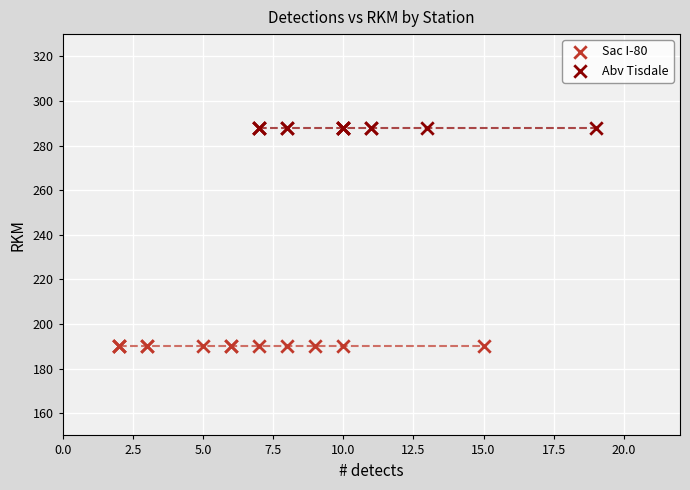

What are all the series names shown in the legend?

Sac I-80, Abv Tisdale